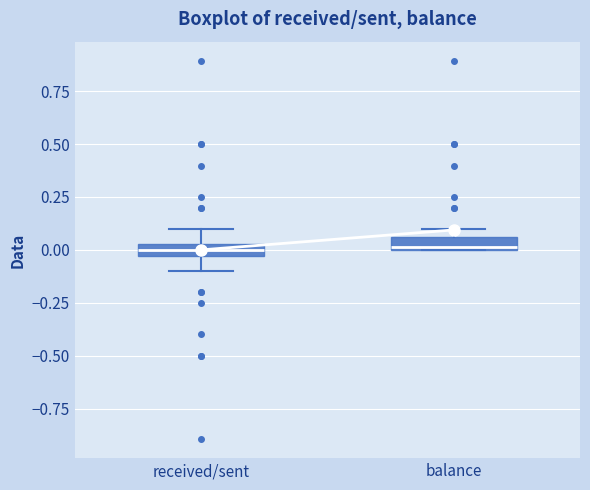

Where is the upper edge of the box for received/sent on the y-axis? The values are not printed on the chart, so give them approximately, as read against the axis.

0.05